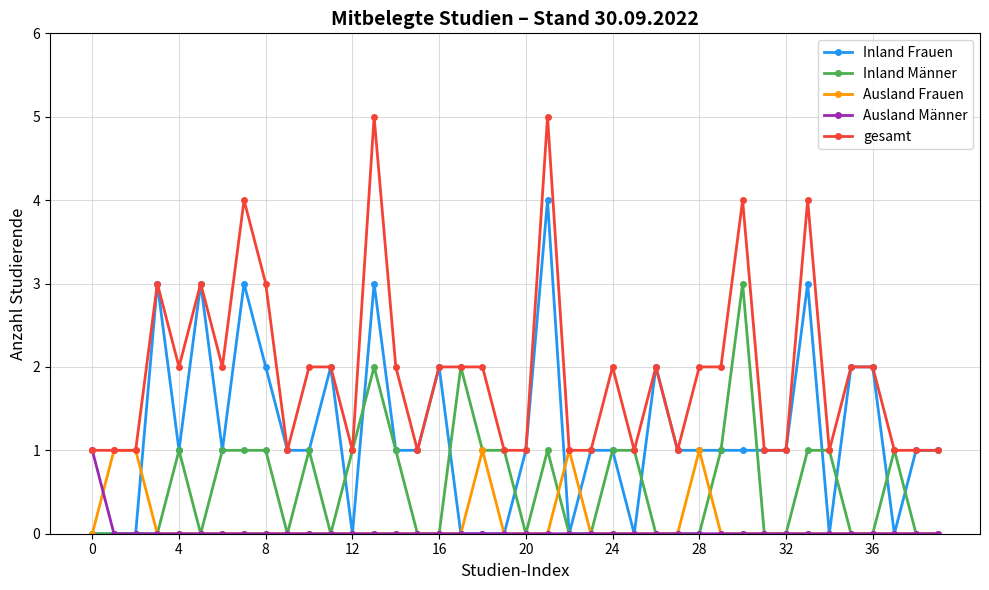

How many distinct data groups are displayed?

5